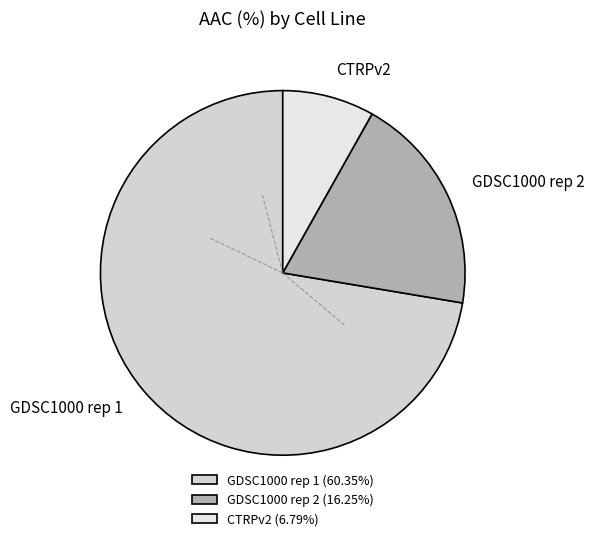

Between CTRPv2 and GDSC1000 rep 2, which is larger?

GDSC1000 rep 2